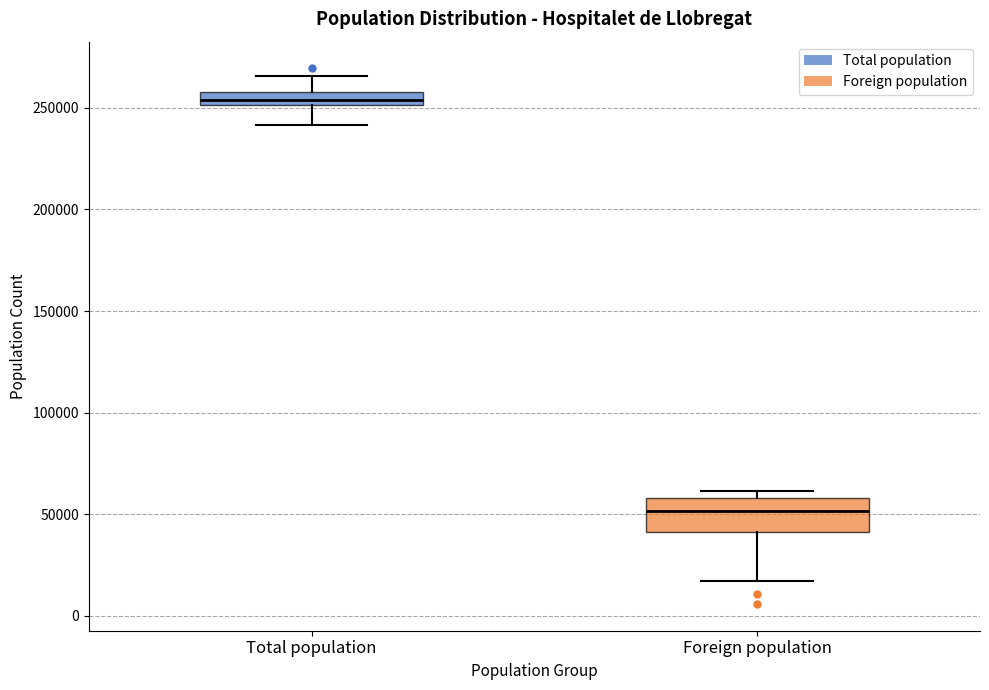

Comparing the boxes themselves (not the whiskers), which one is the tallest?

Foreign population